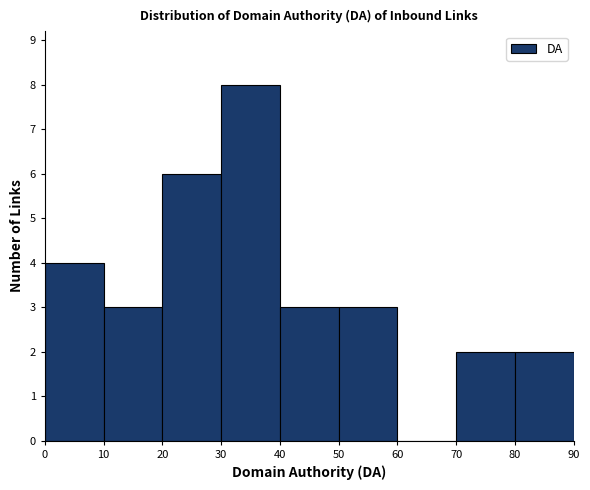

Reading left to right, transcribe this chart: for each bar, give the range it covers on the x-axis and its height. The values are not printed on the chart, so give them approximately, as read against the axis.

0 to 10: 4
10 to 20: 3
20 to 30: 6
30 to 40: 8
40 to 50: 3
50 to 60: 3
60 to 70: 0
70 to 80: 2
80 to 90: 2